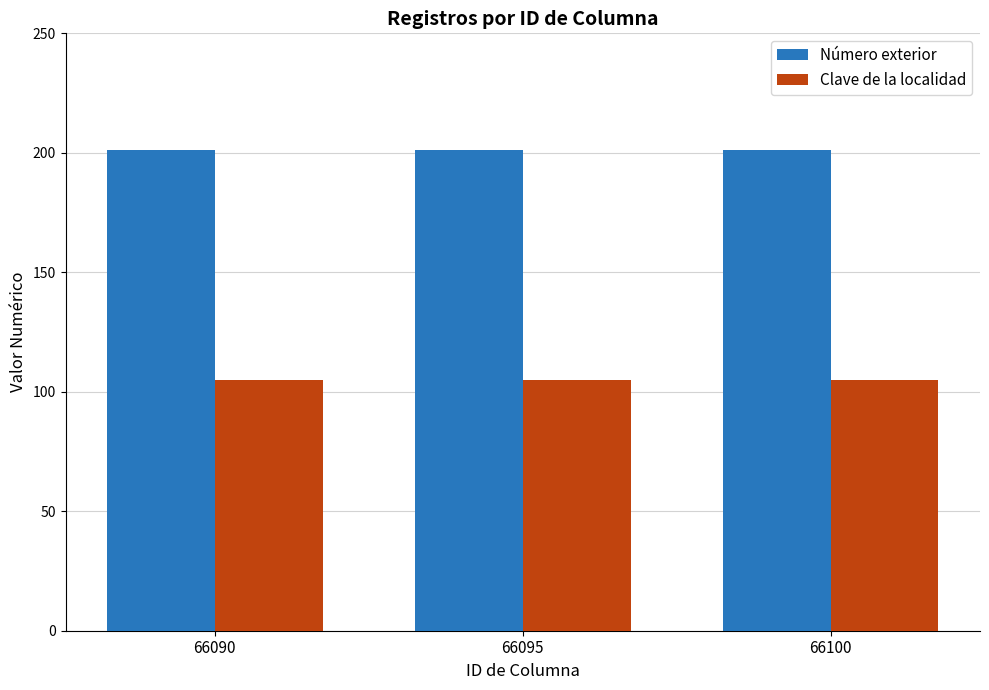

What is the total value across all series at 66100?

306